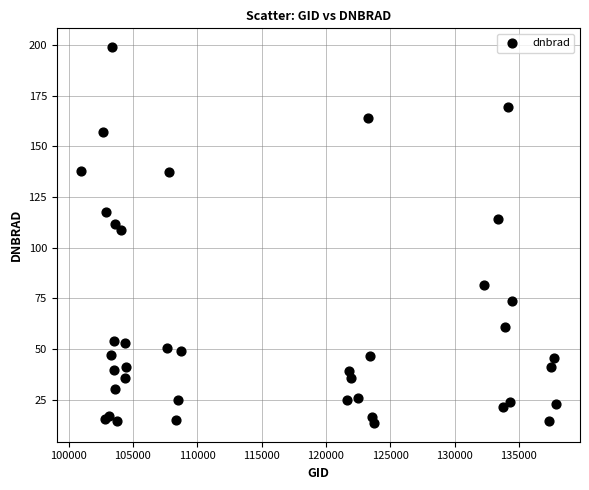

What Y value in the scatter plot is closest to 106?

108.5